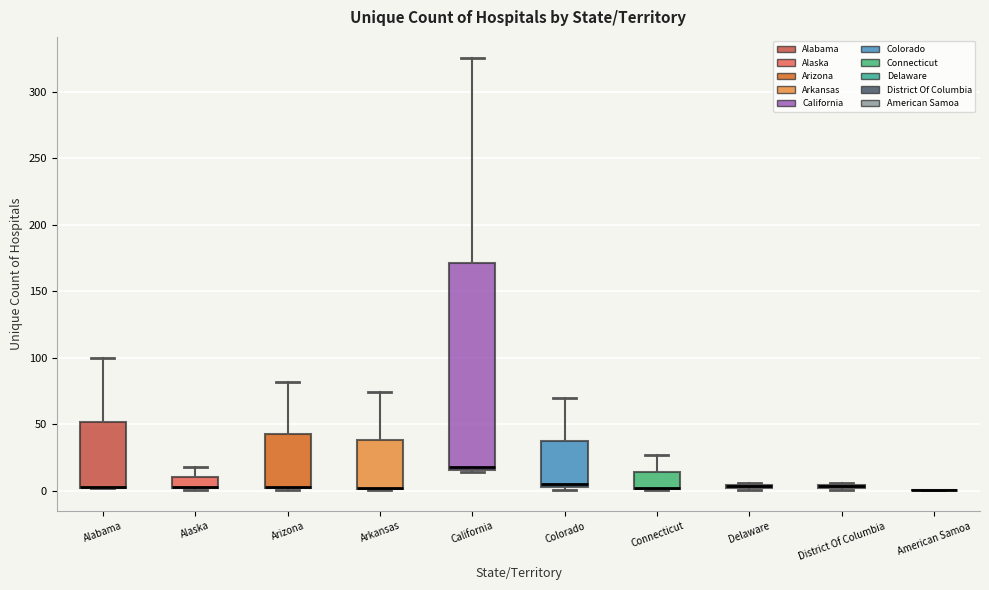

Where is the lower edge of the box for Arkansas on the y-axis? The values are not printed on the chart, so give them approximately, as read against the axis.

0